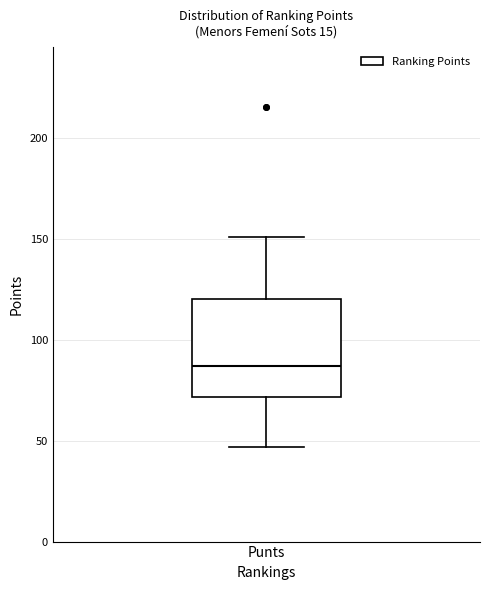

Transcribe this box plot: give where the median line is, the range the box spans, and where the two whiskers end, as read against the y-axis. The values are not printed on the chart, so give them approximately, as read against the axis.

median 85, box 70 to 120, whiskers 45 to 150